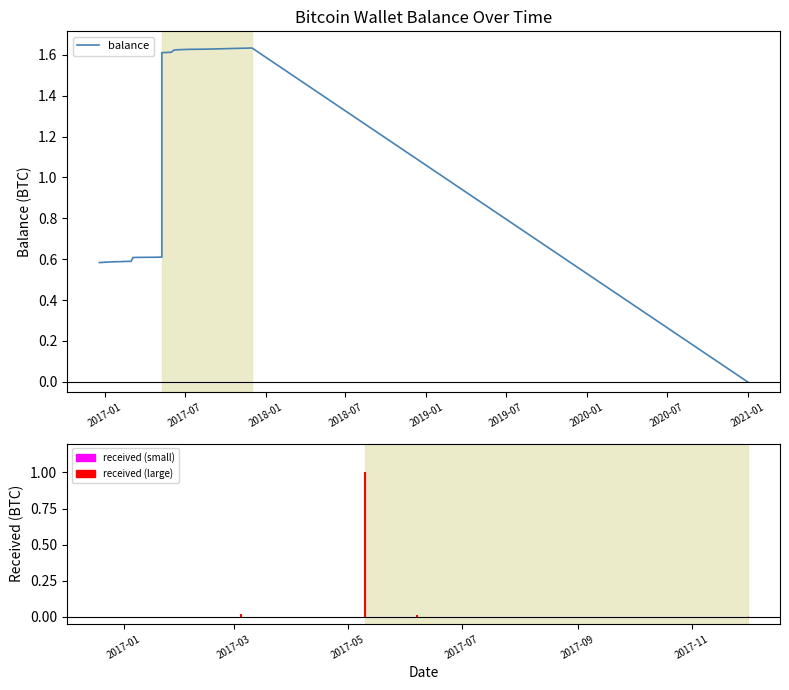

Does the chart have visible grid lines?

No